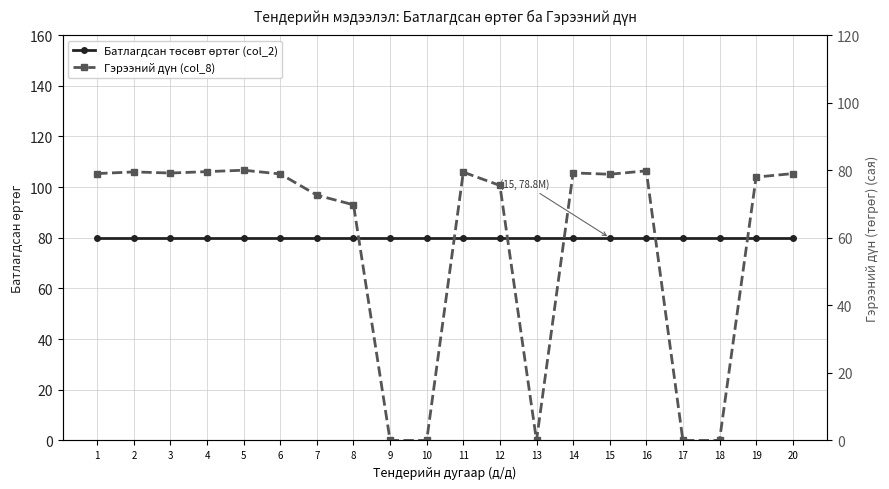

What is the spread (max minus min) of values at 3?

0.8